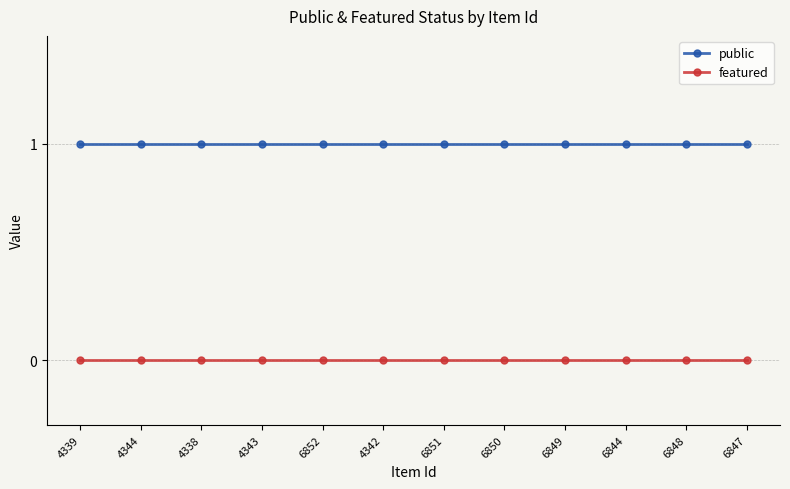

What position from the right is 6847?

1